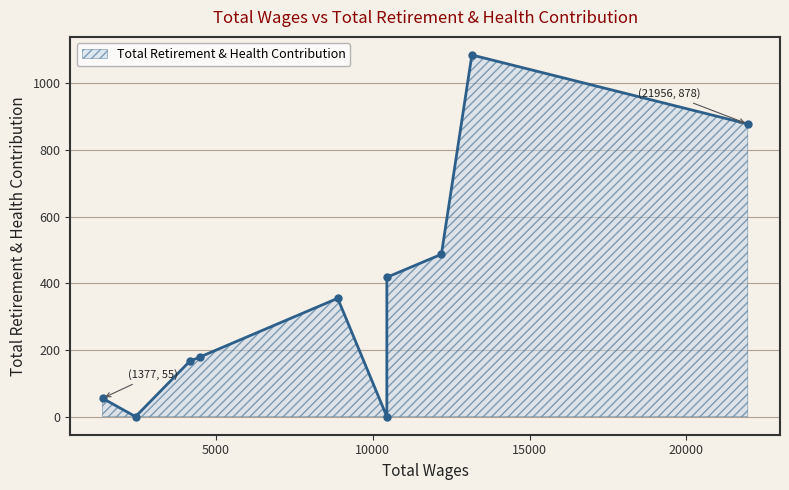

How many data points are above 355?

4